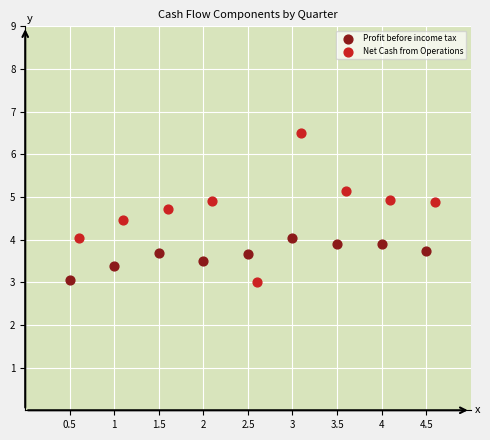

Which series has the largest Y range (max minus min)?

Net Cash from Operations